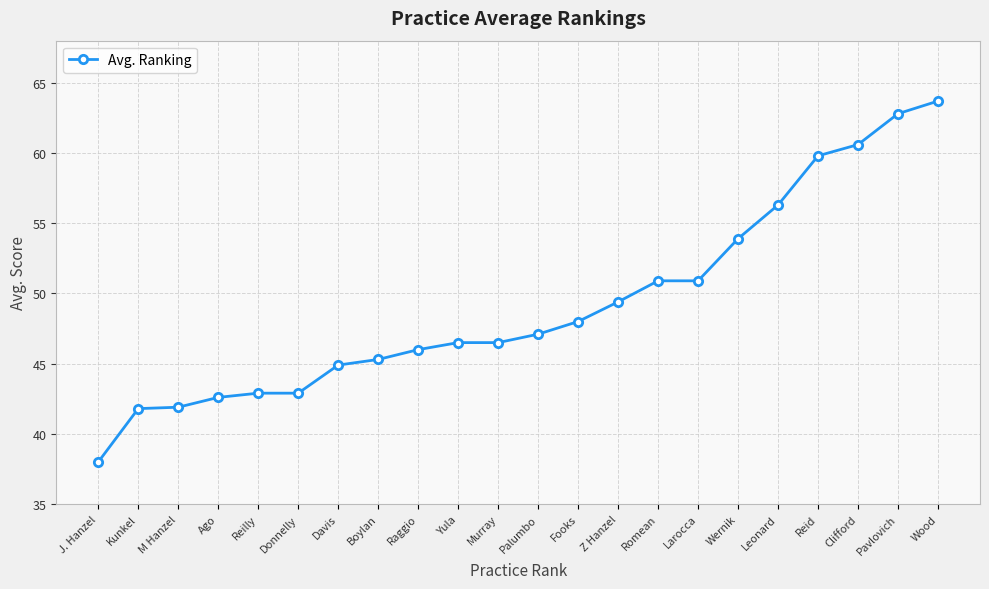

True or false: the data shows 18.2 at Palumbo.

False